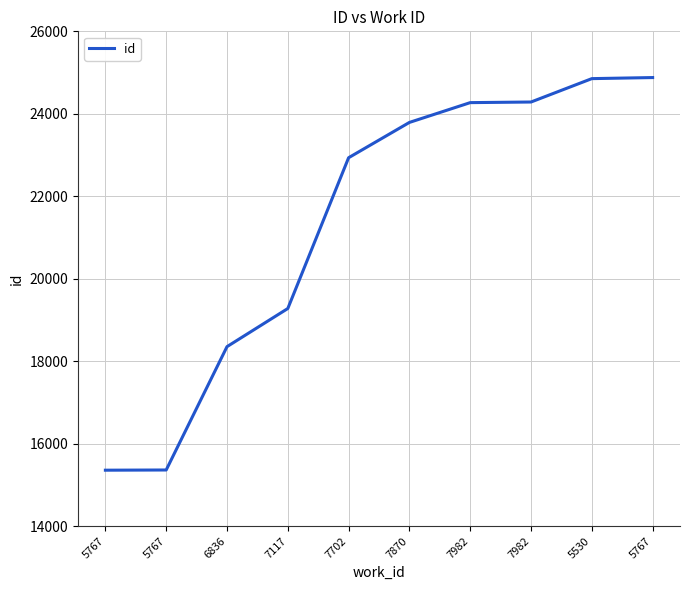

What is the difference between the values at 5530 and 5767?

9491